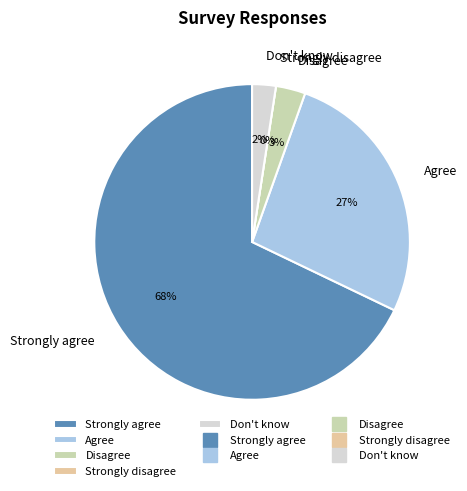

Is it true that Disagree is 3% of the pie?

True